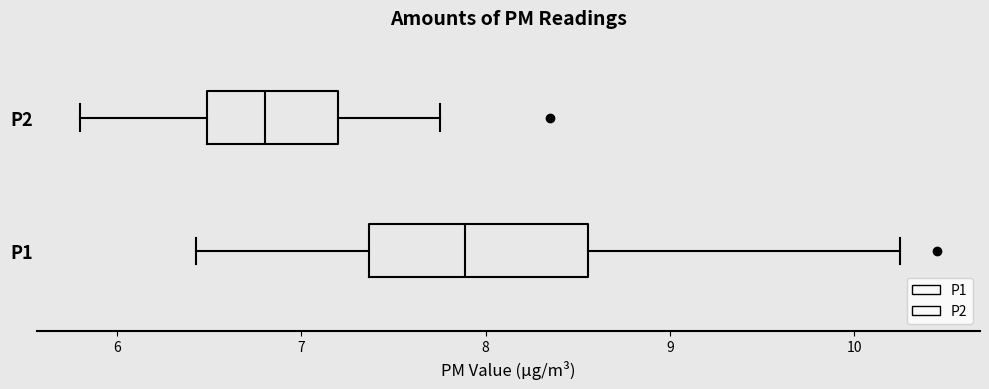

Where does the median line of the box for P2 sit on the x-axis? The values are not printed on the chart, so give them approximately, as read against the axis.

6.8